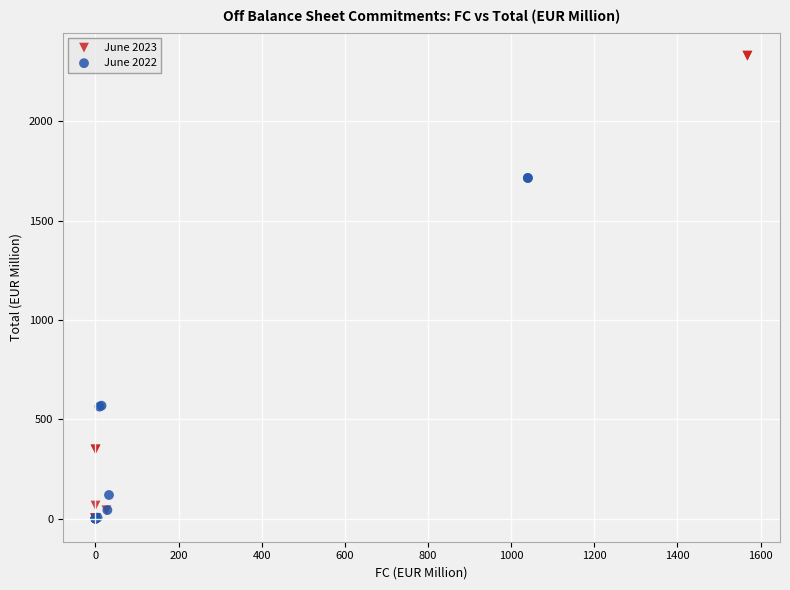

Which series has the widest spread of Y values?

June 2023